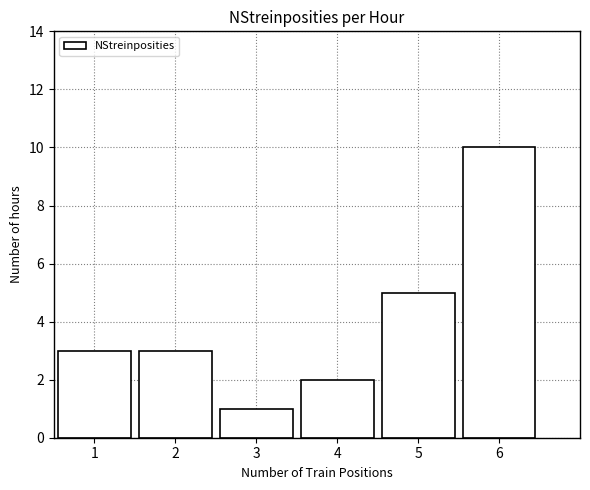

Reading left to right, extract all data points from this chart.

3	3	1	2	5	10